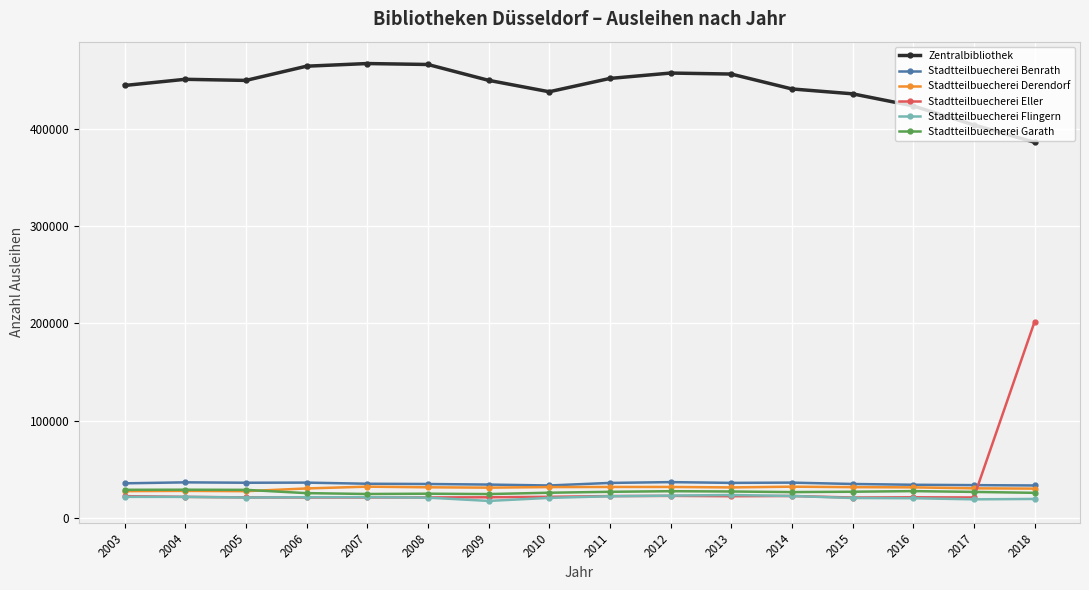

What is the highest value of the Stadtteilbuecherei Benrath series?

36697